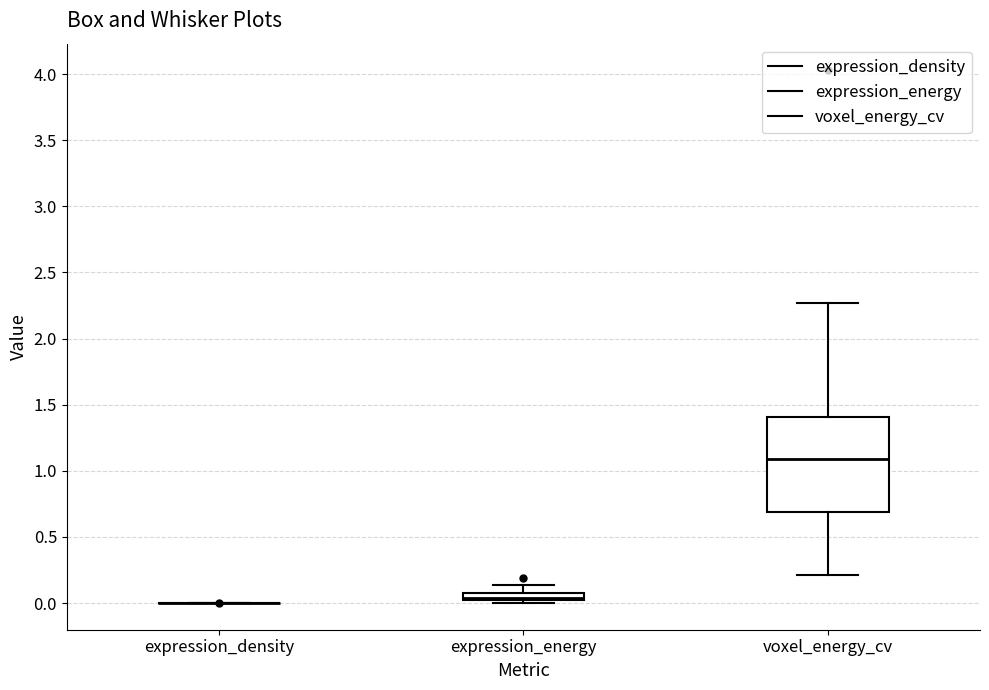

Where is the upper edge of the box for voxel_energy_cv on the y-axis? The values are not printed on the chart, so give them approximately, as read against the axis.

1.40